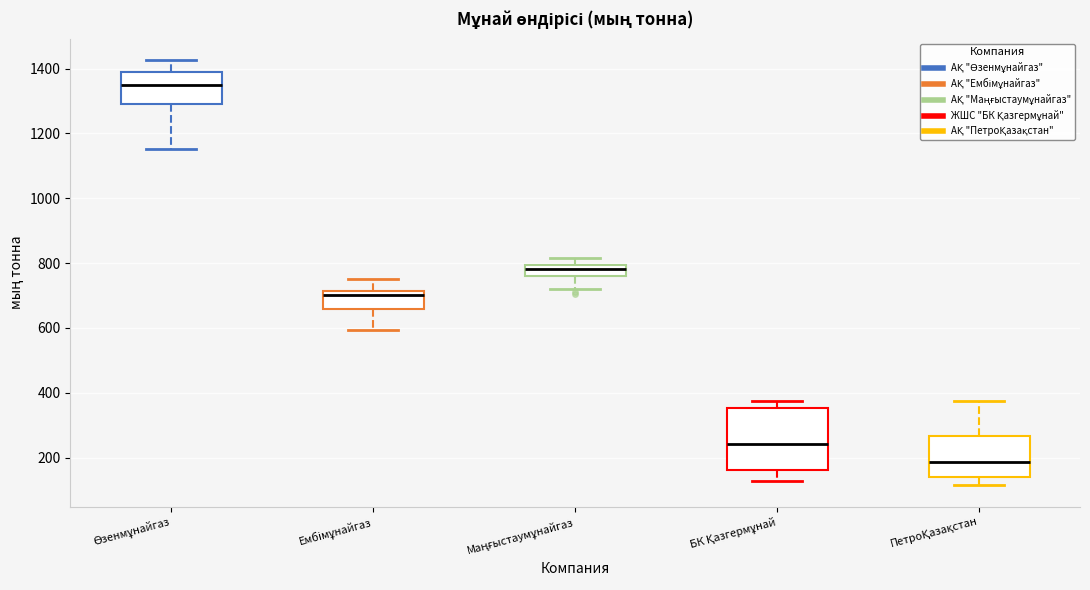

Which box has the lowest median line?

ПетроҚазақстан